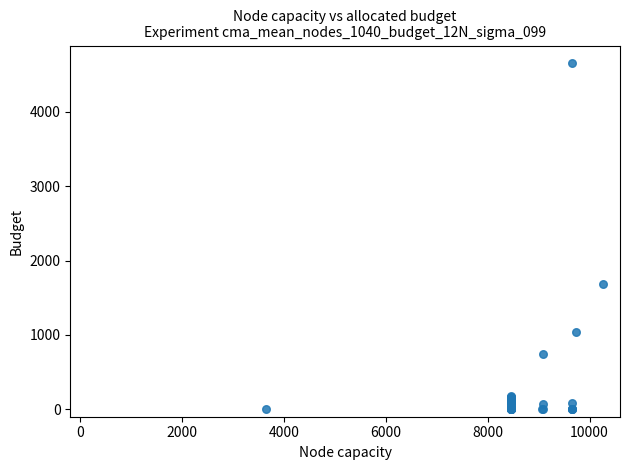

What Y value in the scatter plot is closest to 2331?

1688.8